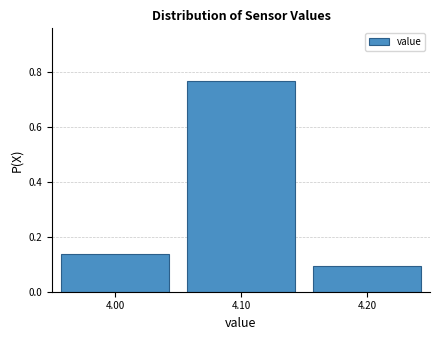

Over which range of the x-axis is the bar tallest?

4.05 to 4.15